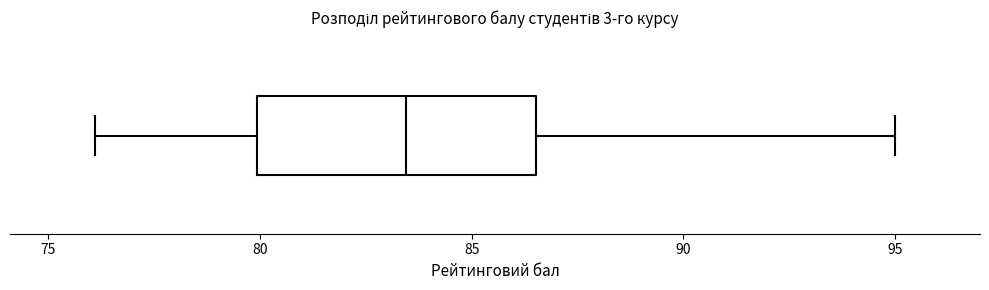

Where does the left whisker of the box end on the x-axis? The values are not printed on the chart, so give them approximately, as read against the axis.

76.0